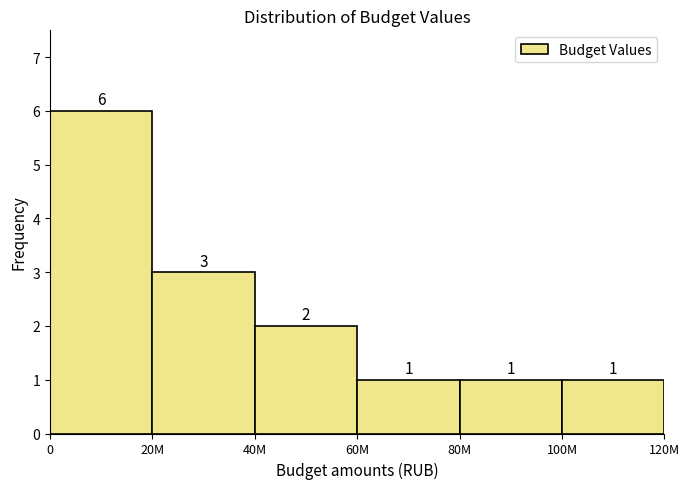

Reading left to right, list all the values displayed in this chart.

0=6	20M=3	40M=2	60M=1	80M=1	100M=1